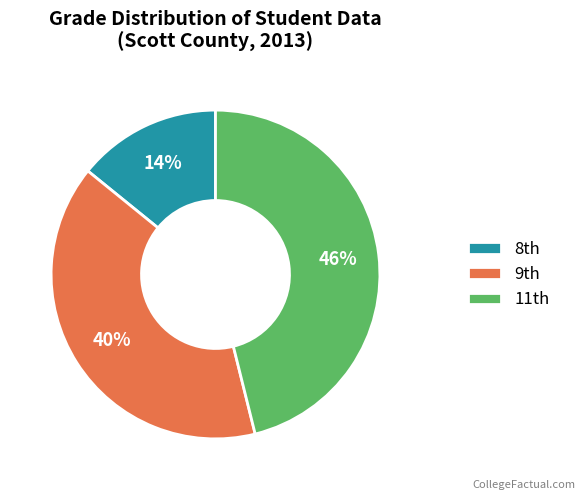

Rank the categories by value from highest to lowest.

11th, 9th, 8th